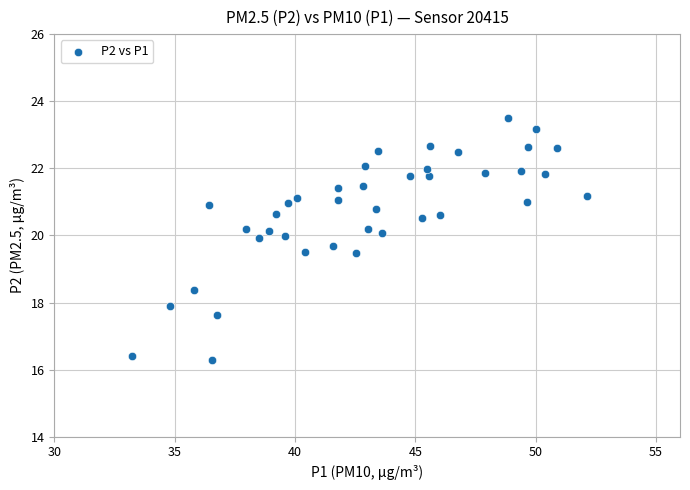

What is the range of X values (max minus min)?

18.9